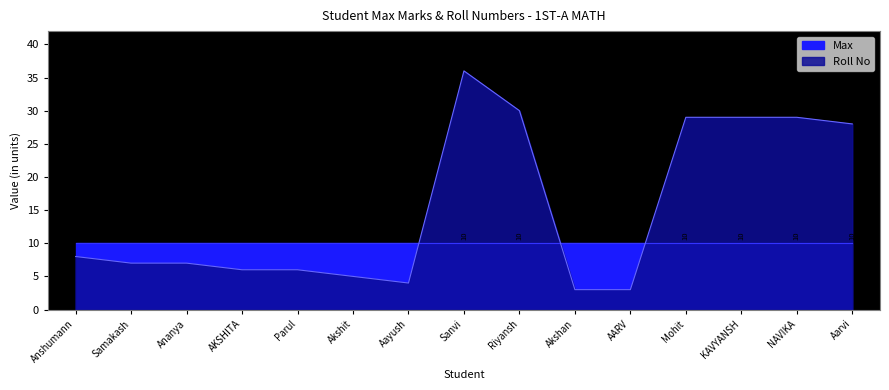

How many data points are less than 7?

6